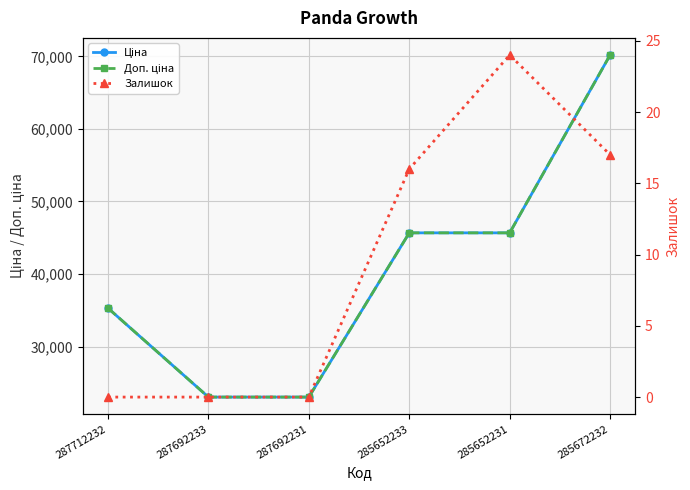

At which label is Доп. ціна closest to 46611?

285652233